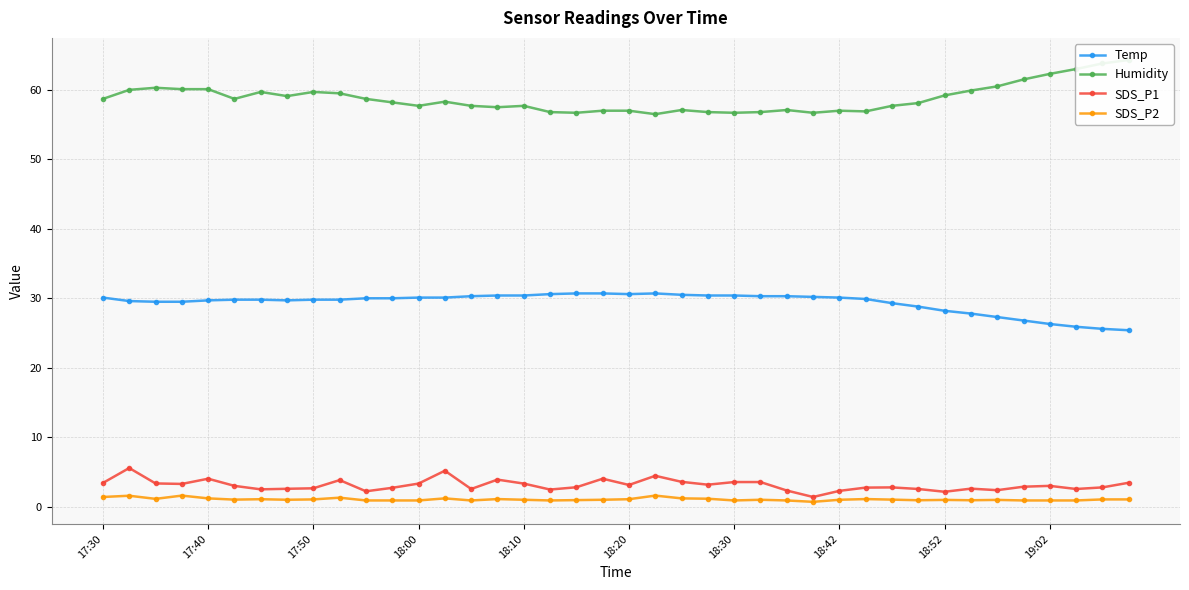

What is the total value across all series at 17?

90.8